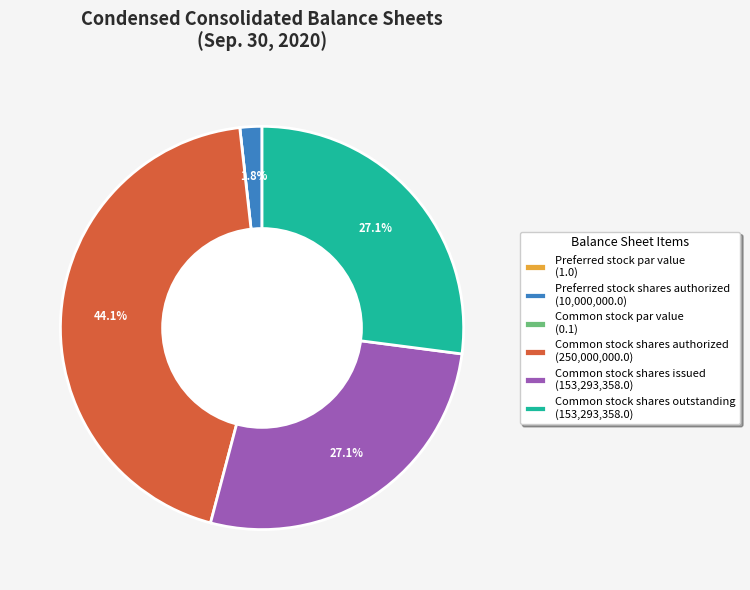

Is it true that Common stock shares outstanding is 22% of the pie?

False